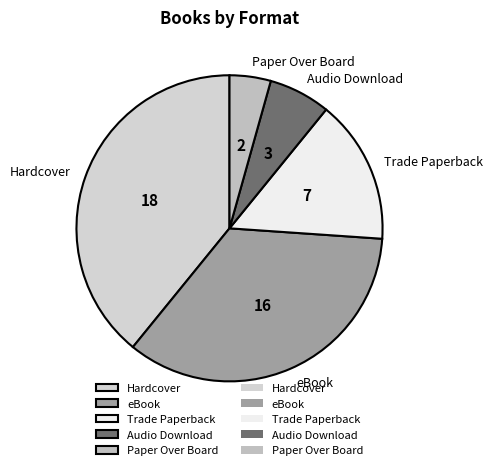

Rank the categories by value from highest to lowest.

Hardcover, eBook, Trade Paperback, Audio Download, Paper Over Board